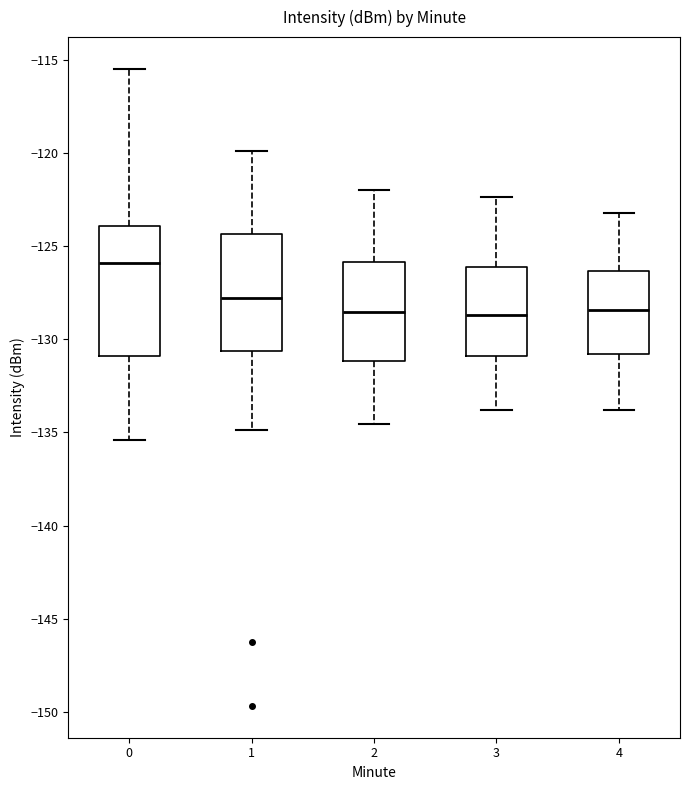

Which box is the tallest, from its lower edge to its upper edge?

0